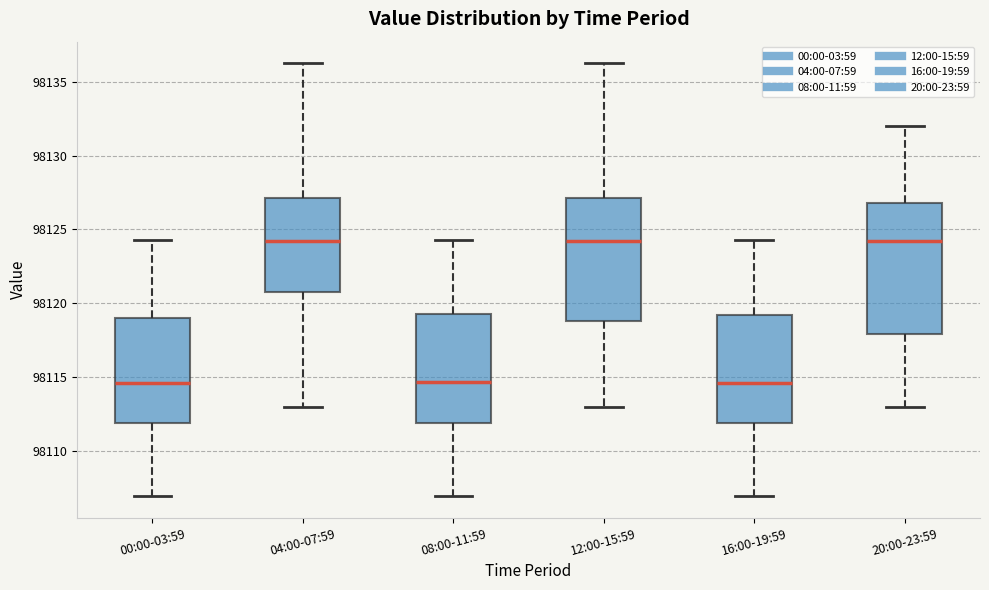

Reading left to right, read every box against the y-axis: the position of its median line, the range the box covers, and the ends of its whiskers. The values are not printed on the chart, so give them approximately, as read against the axis.

00:00-03:59: median 98114.5, box 98112.0 to 98119.0, whiskers 98107.0 to 98124.5
04:00-07:59: median 98124.0, box 98120.5 to 98127.0, whiskers 98113.0 to 98136.5
08:00-11:59: median 98114.5, box 98112.0 to 98119.0, whiskers 98107.0 to 98124.5
12:00-15:59: median 98124.0, box 98119.0 to 98127.0, whiskers 98113.0 to 98136.5
16:00-19:59: median 98114.5, box 98112.0 to 98119.0, whiskers 98107.0 to 98124.5
20:00-23:59: median 98124.0, box 98118.0 to 98127.0, whiskers 98113.0 to 98132.0